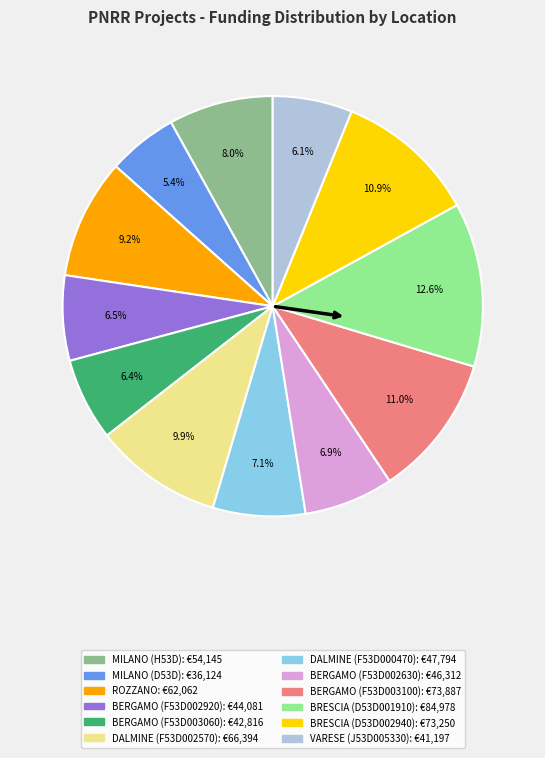

Does any single category account for the majority?

No